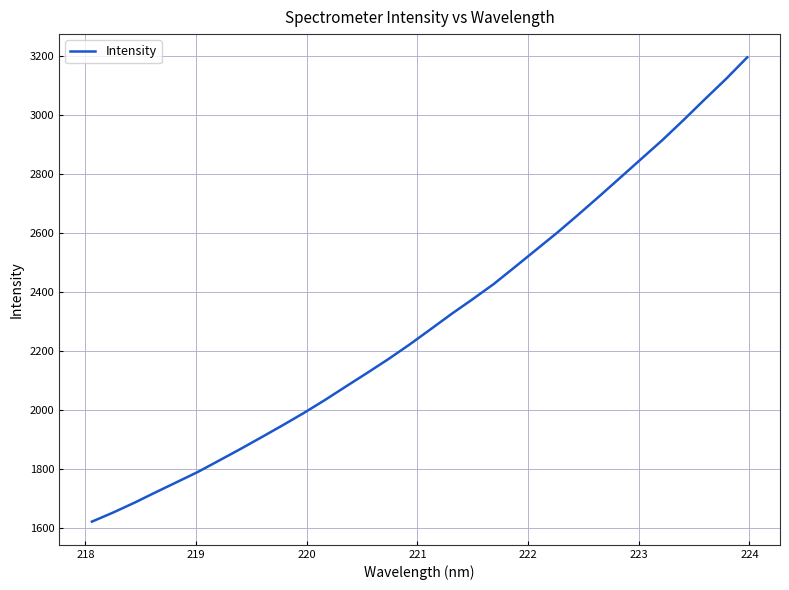

What is the smallest value displayed?

1620.6